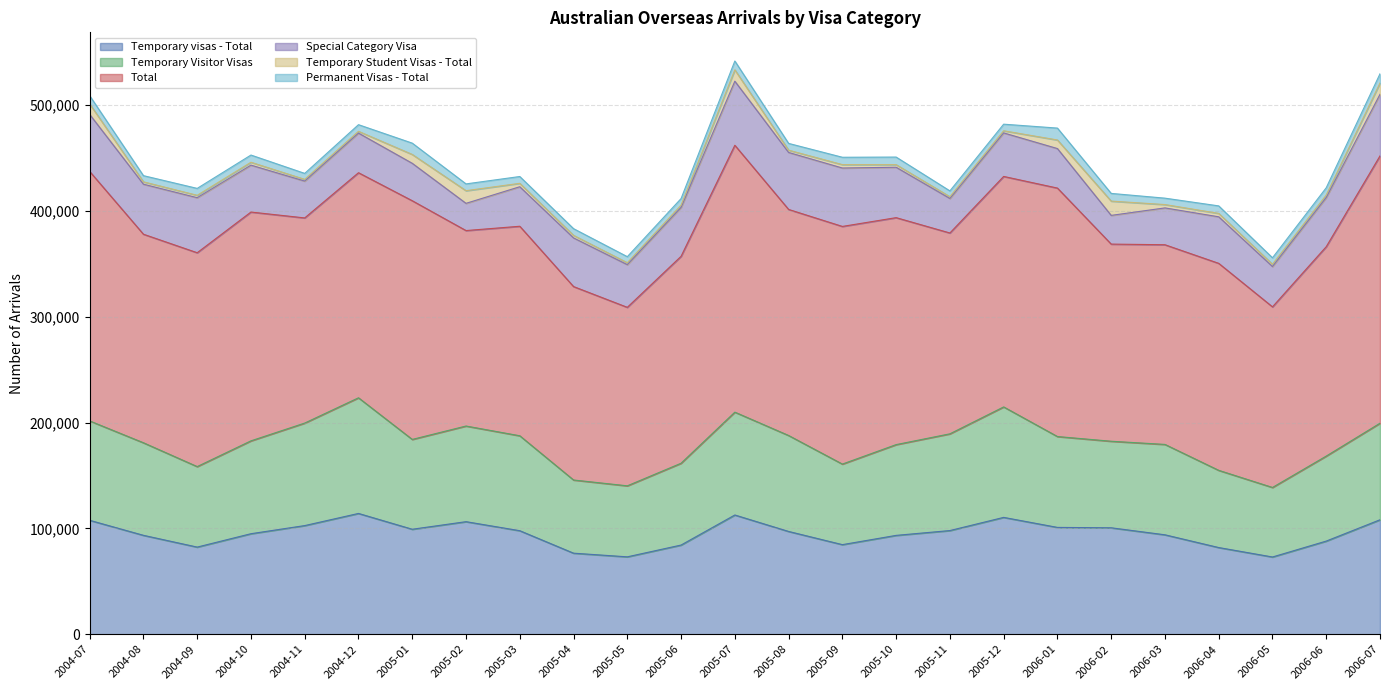

At how many categories does at least one series exceed 54290?

25